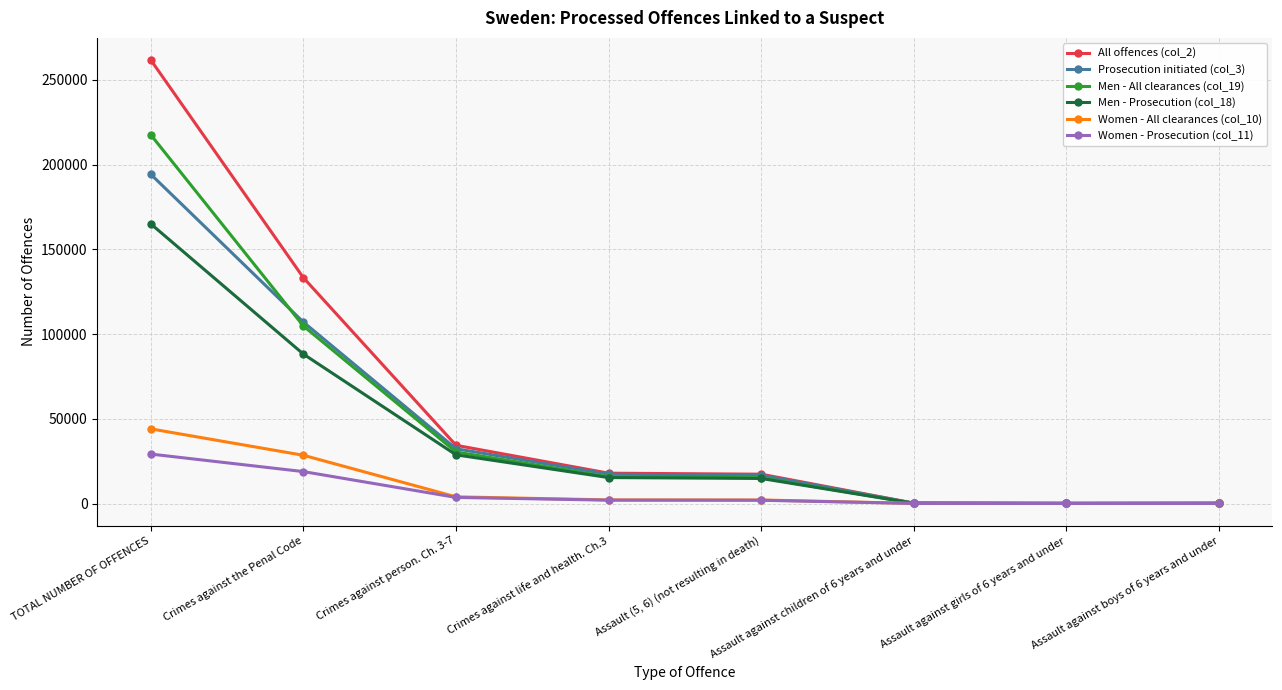

Where is All offences (col_2) nearest to the value 130913?

Crimes against the Penal Code